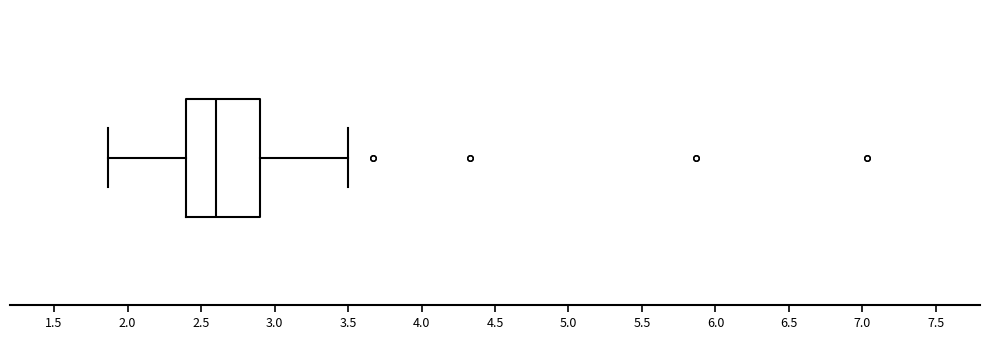

Read this box plot against the x-axis: the position of the median line, the range covered by the box, and the ends of both whiskers. The values are not printed on the chart, so give them approximately, as read against the axis.

median 2.60, box 2.40 to 2.90, whiskers 1.85 to 3.50